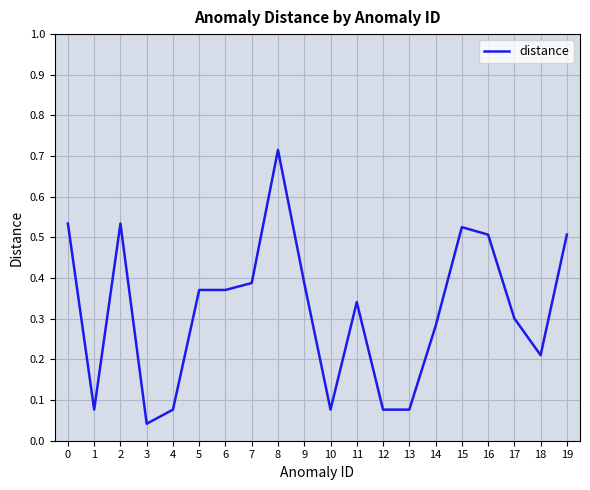

Is this an area chart (filled region under the line)?

No